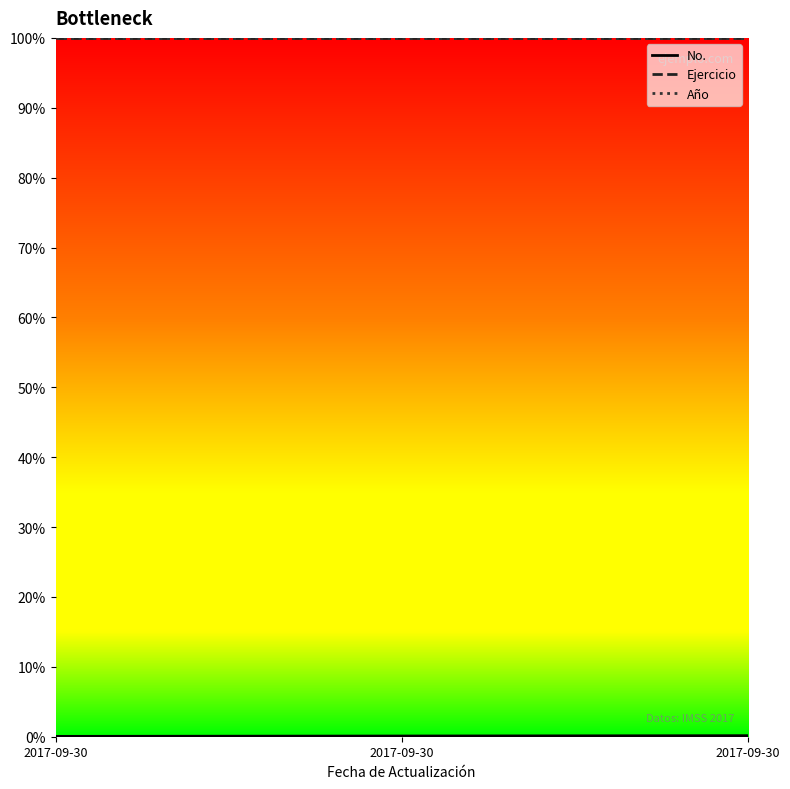

Between 2017-09-30 and 2017-09-30, which is larger?

2017-09-30